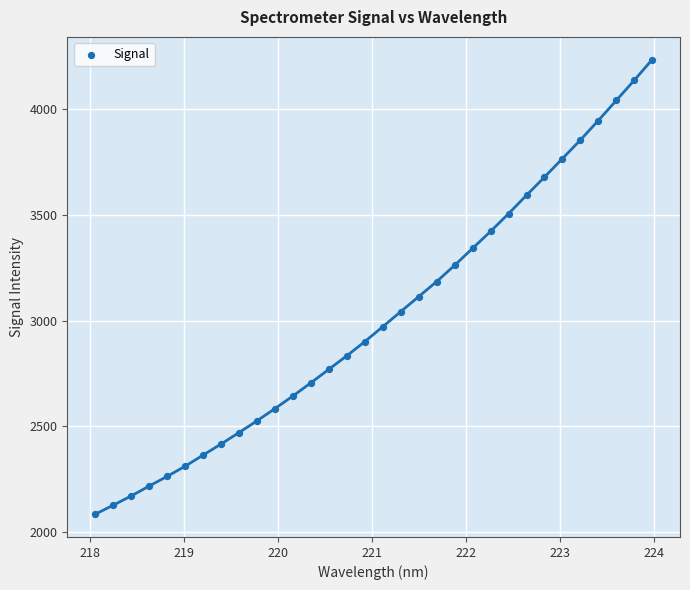

What is the range of Y values (max minus min)?

2149.4